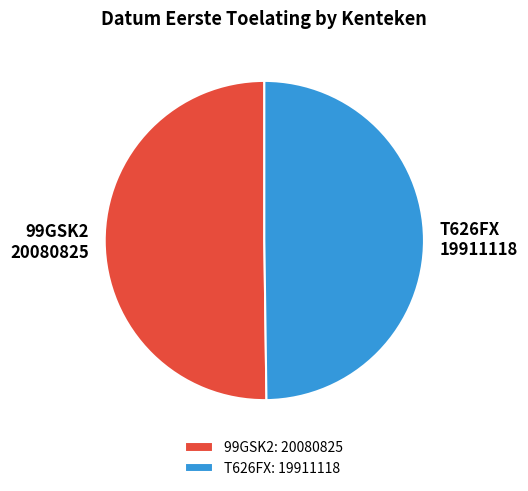

True or false: 99GSK2 accounts for 61% of the total.

False